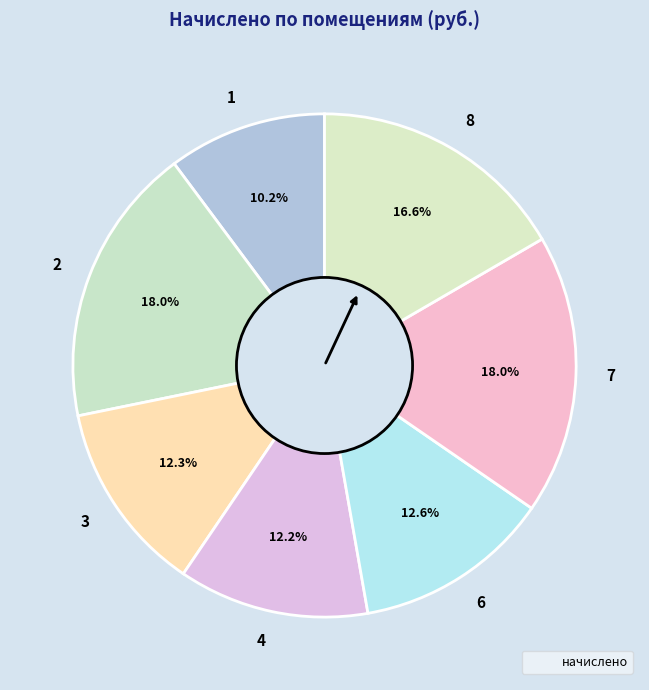

To the nearest percent, what is the difference between the 6 and 8 slice percentages?

4%